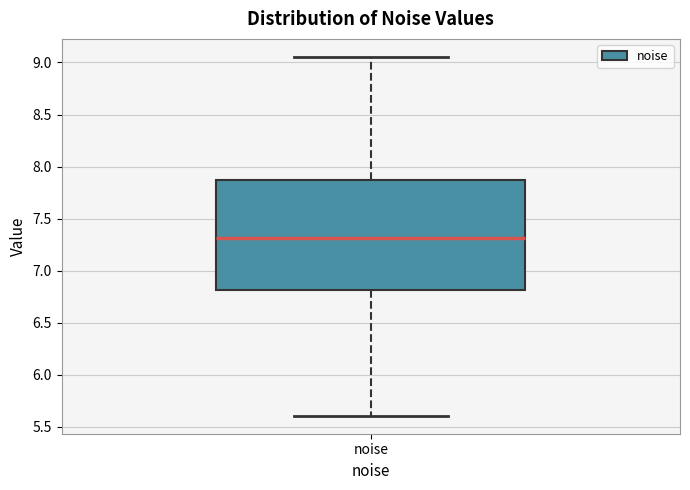

Where is the upper edge of the box for noise on the y-axis? The values are not printed on the chart, so give them approximately, as read against the axis.

7.85